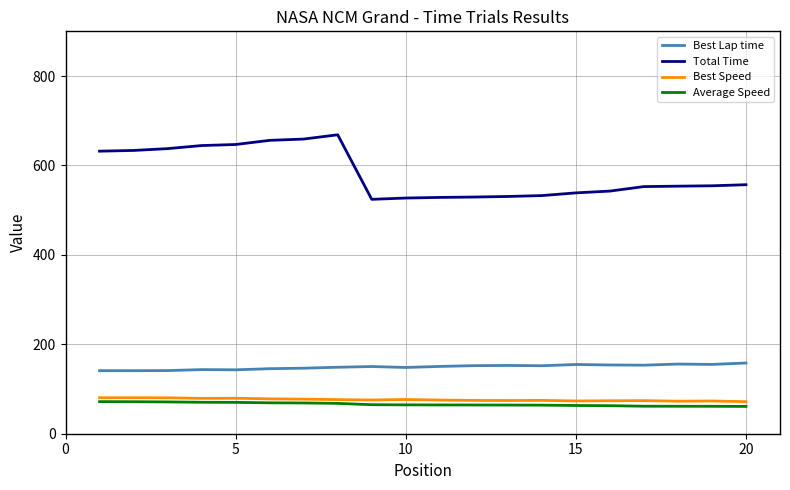

What is the sum of all Best Lap time values?

2987.2